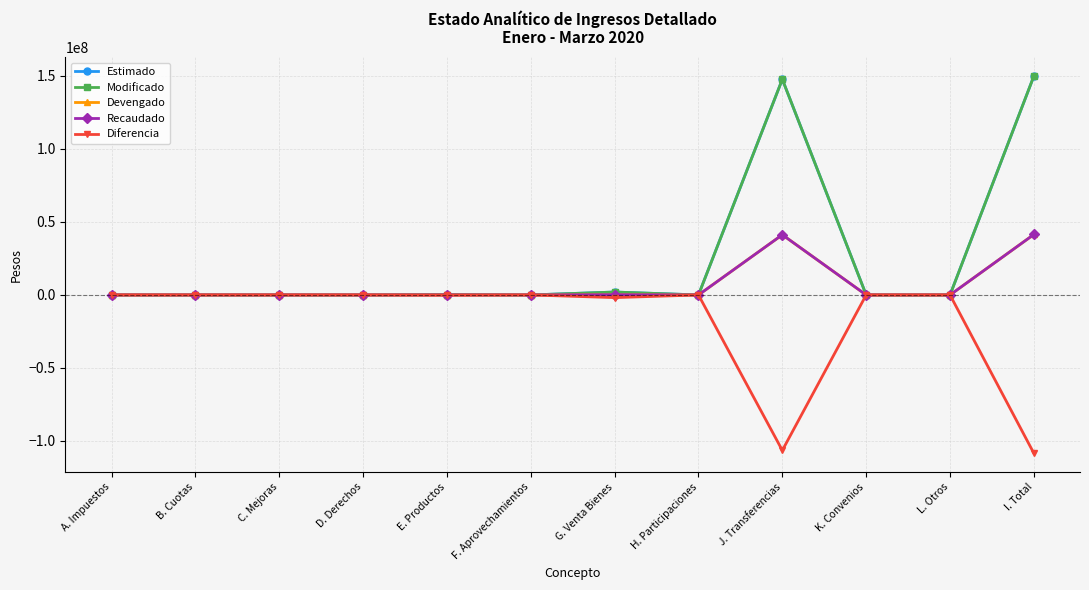

At which category does the chart reach its peak across all series?

I. Total